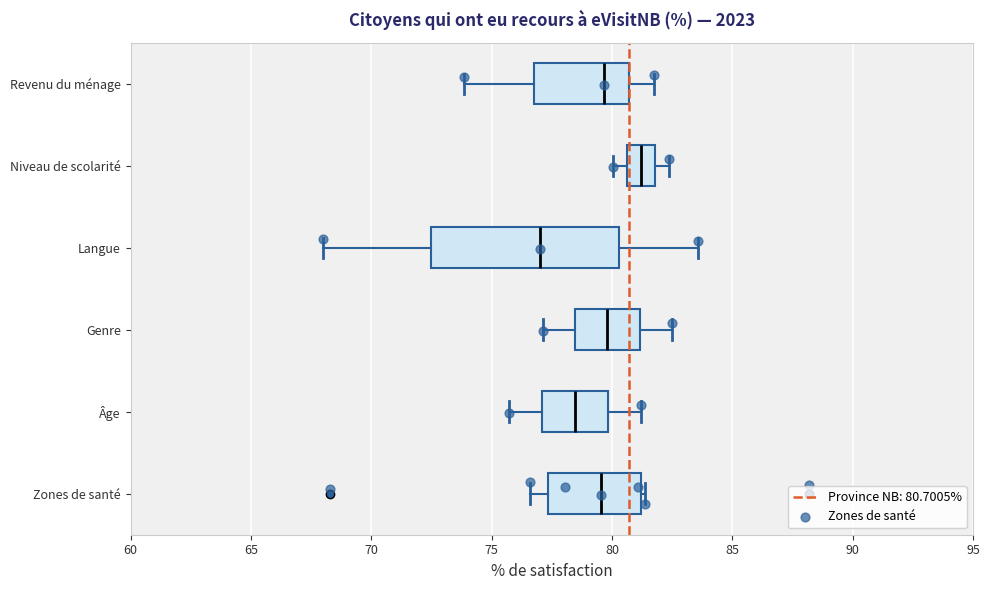

Which box has the furthest to the right median line?

Niveau de scolarité